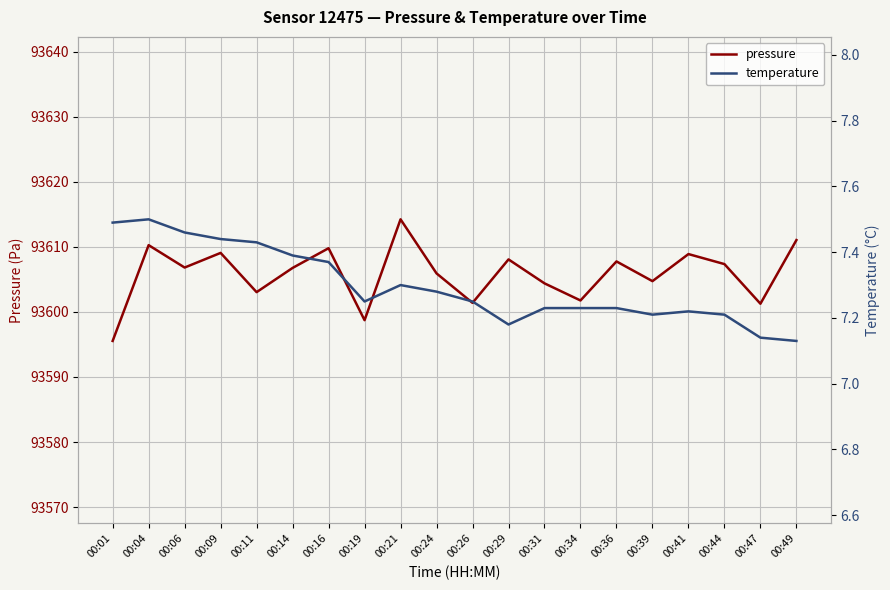

The temperature series shows 7.4 at 00:11. True or false?

True